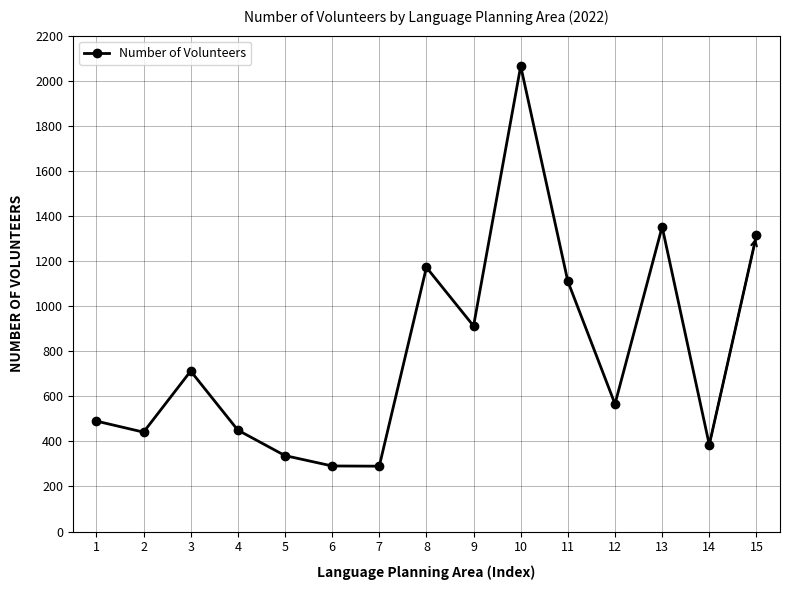

How many data points are less than 566?

7